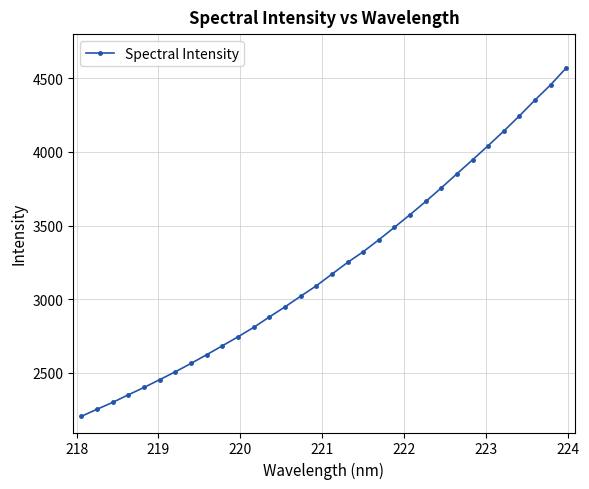

True or false: the data has more than 0 interior local peaks.

False